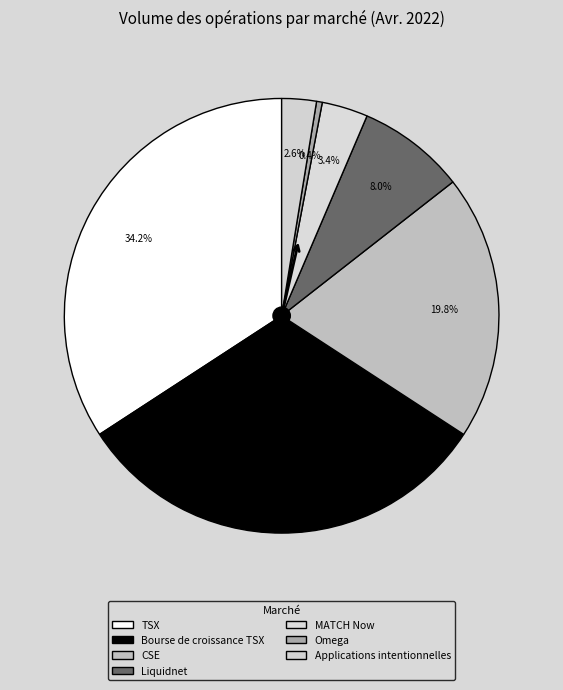

Count the number of slices in the pie.

7